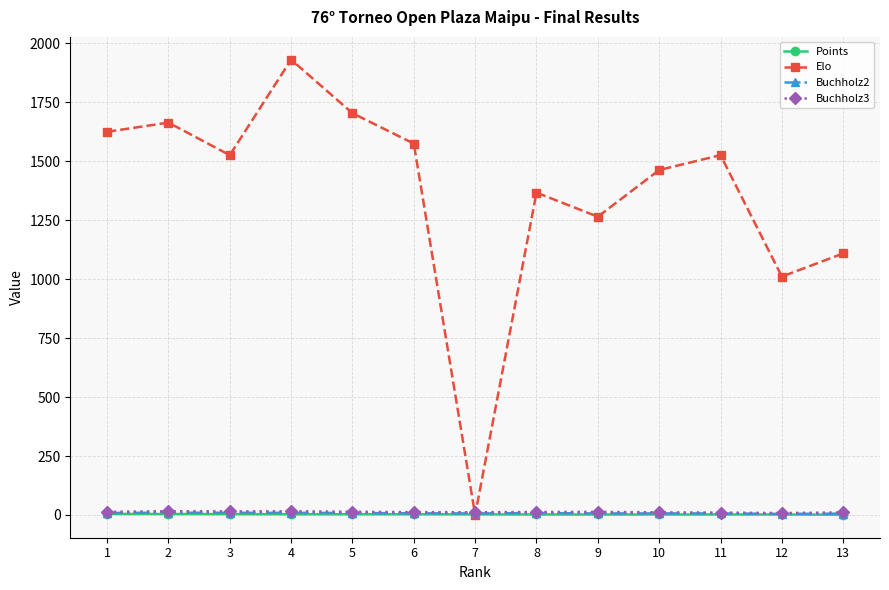

What is the maximum value shown in the chart?

1931.0